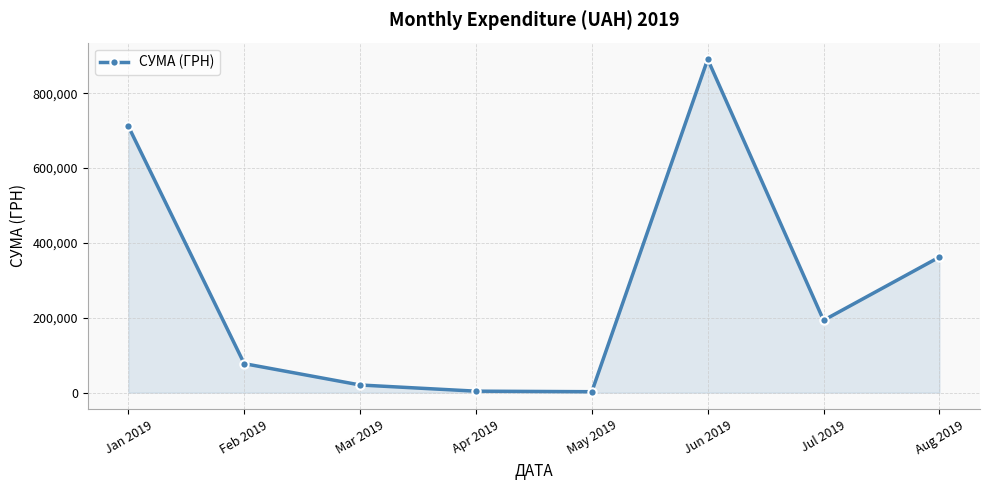

True or false: there are more than 1 points higher than both neighbors.

False